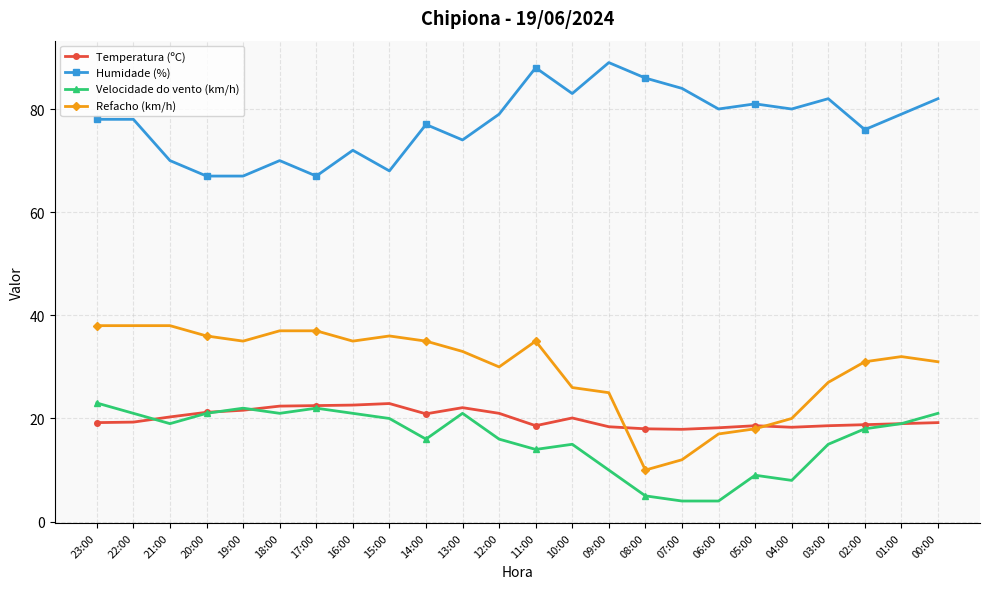

What is the difference between the highest and lowest values at 20:00?

46.0